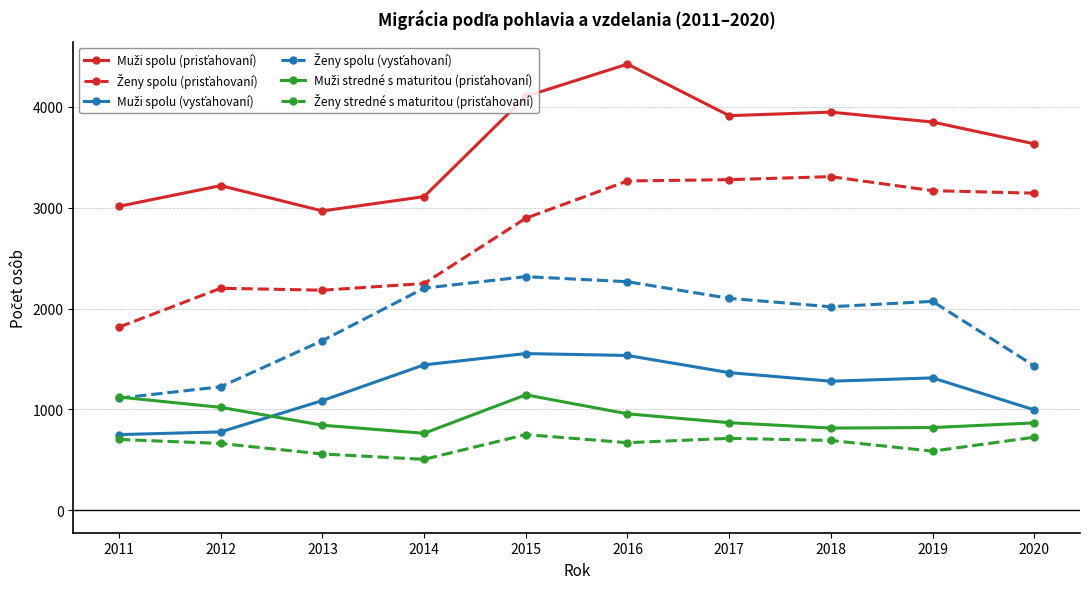

What is the minimum value shown in the chart?

506